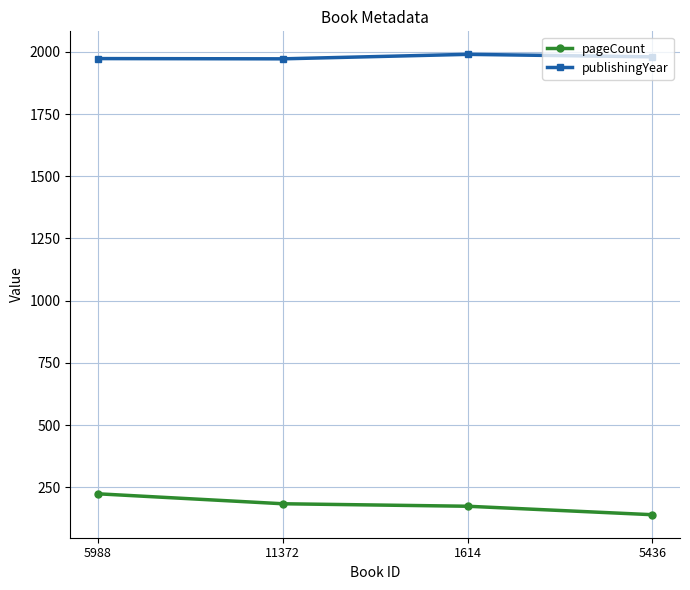

True or false: publishingYear and pageCount intersect in this chart.

False